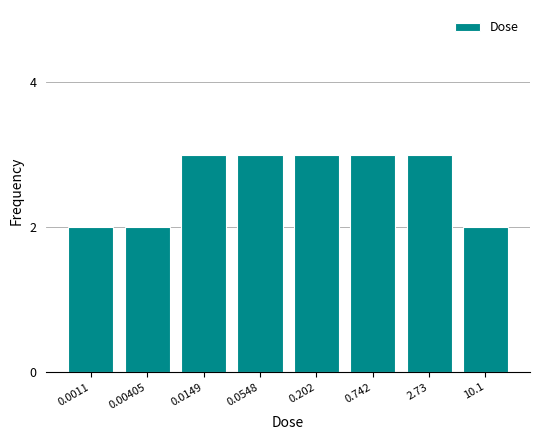

Reading left to right, extract all data points from this chart.

0.0011=2	0.00405=2	0.0149=3	0.0548=3	0.202=3	0.742=3	2.73=3	10.1=2